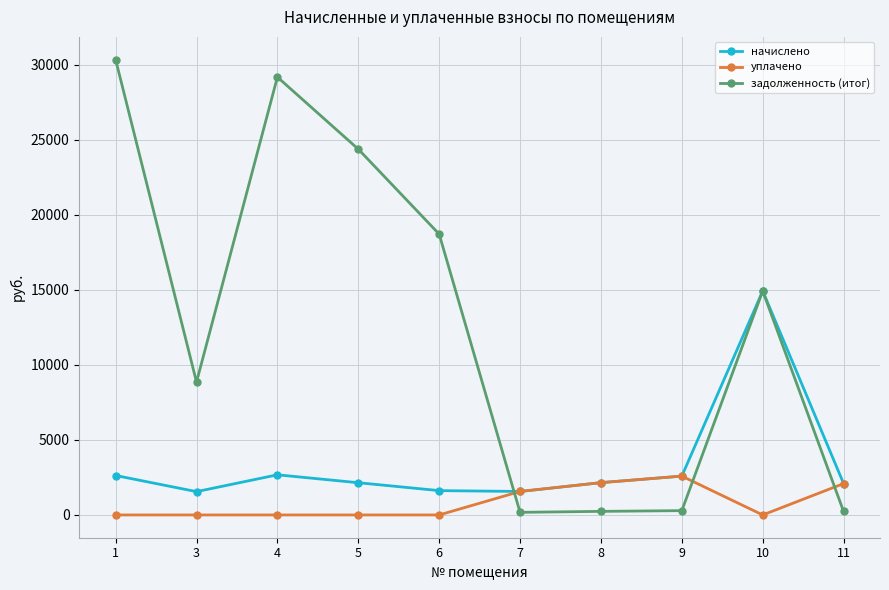

Where does the задолженность (итог) series first go above 14918?

1